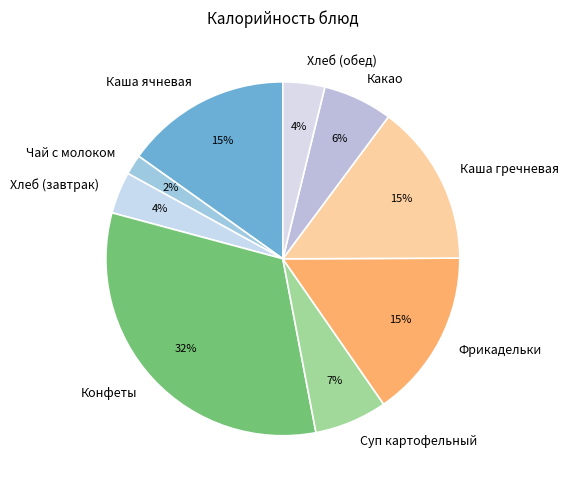

Is the sum of Чай с молоком and Конфеты greater than half?

No